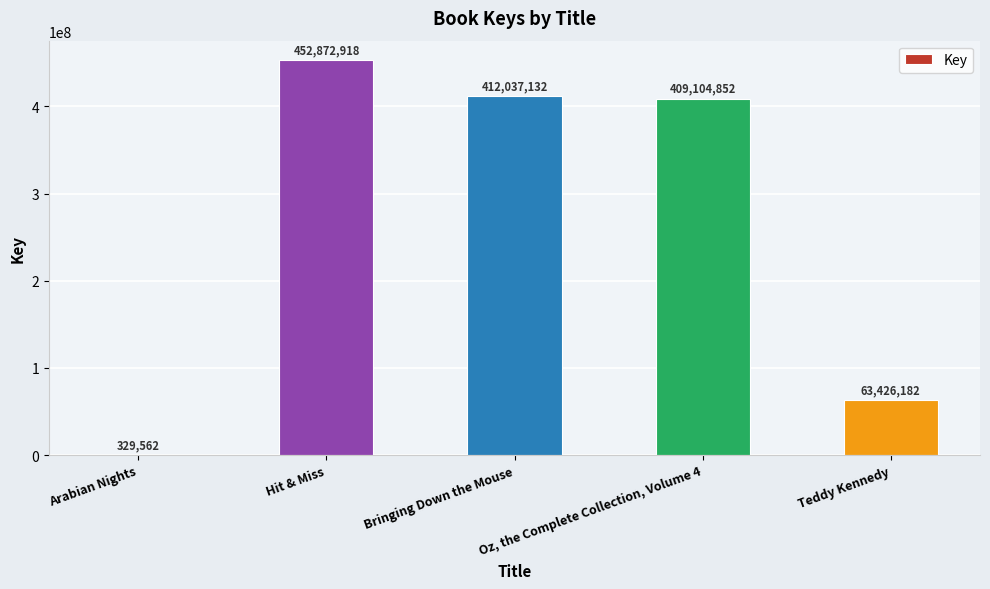

True or false: the data shows 543212470 at Oz, the Complete Collection, Volume 4.

False